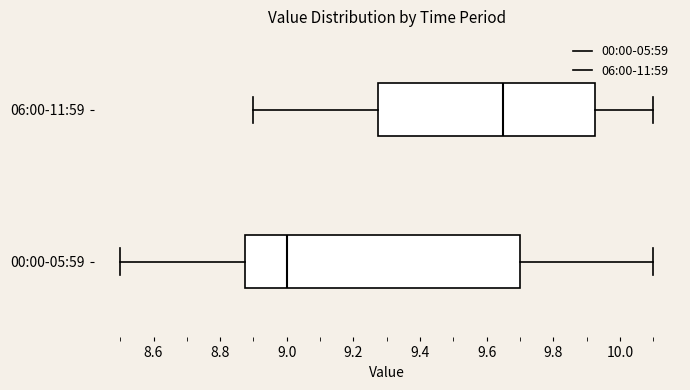

Reading bottom to top, transcribe this box plot: for each box, give where its median line is, the range the box spans, and where its two whiskers end, as read against the x-axis. The values are not printed on the chart, so give them approximately, as read against the axis.

00:00-05:59: median 9.00, box 8.88 to 9.70, whiskers 8.50 to 10.10
06:00-11:59: median 9.66, box 9.28 to 9.92, whiskers 8.90 to 10.10